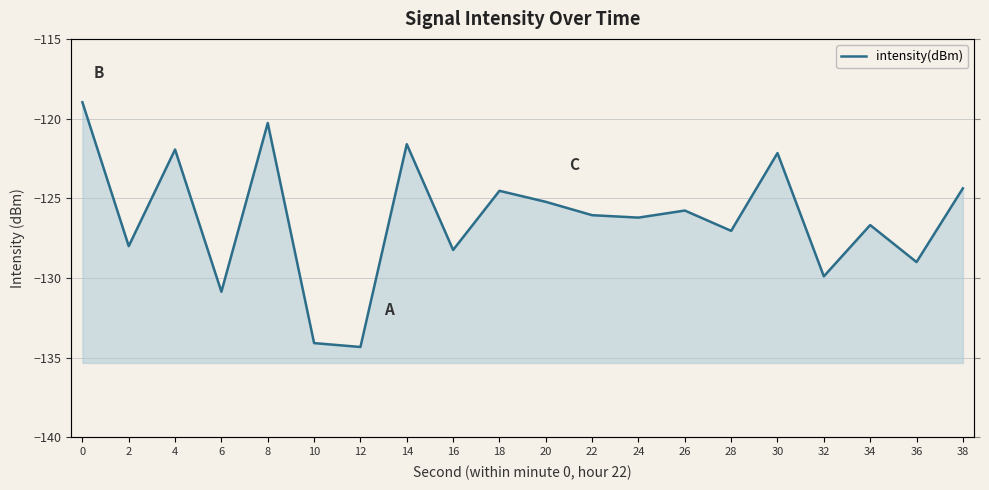

How many data points are above -126?

9